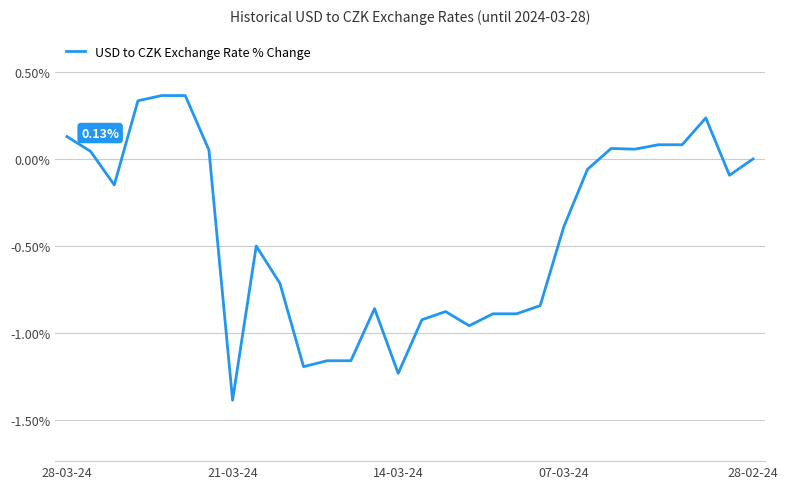

What is the difference between the second highest and minimum values?

1.8